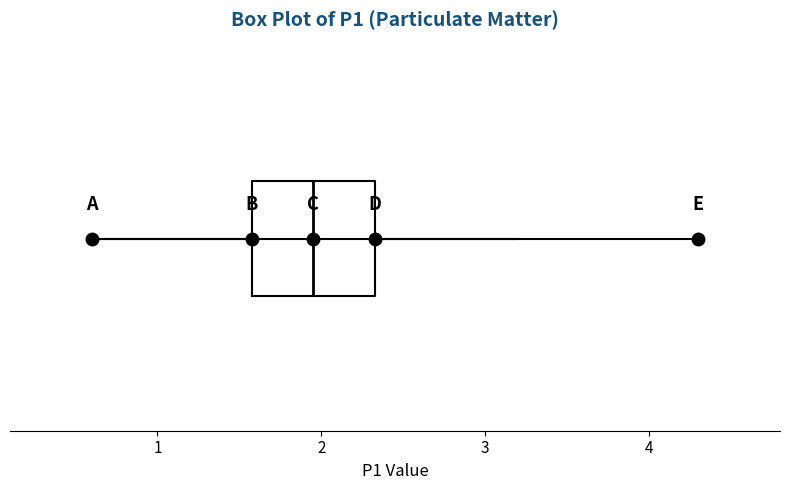

Where does the right whisker of the box end on the x-axis? The values are not printed on the chart, so give them approximately, as read against the axis.

3.2